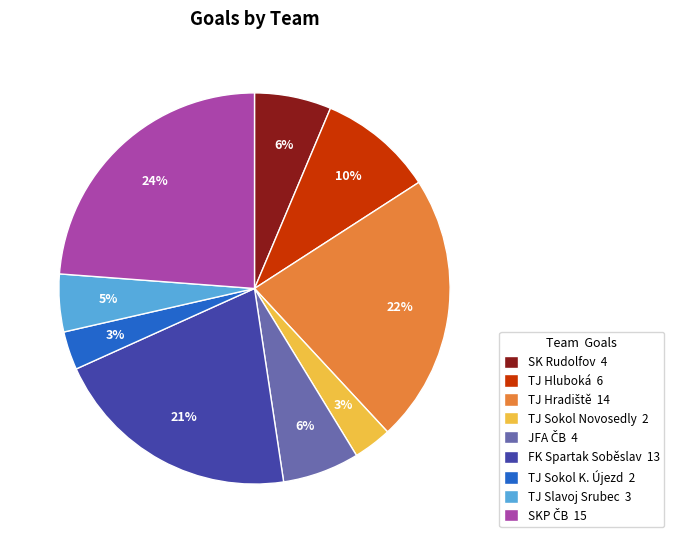

Is there any slice that represents more than half of the pie?

No